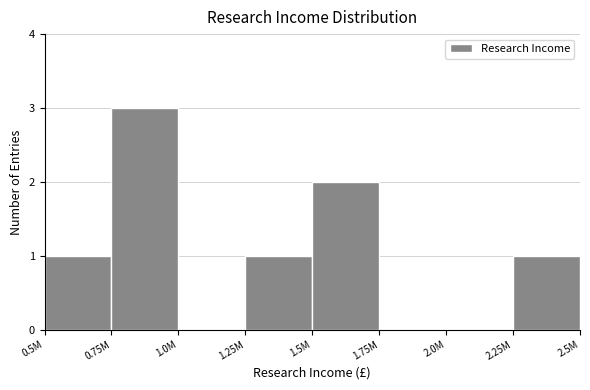

Reading left to right, transcribe all the data shown in this chart.

0.5M=1	0.75M=3	1.0M=0	1.25M=1	1.5M=2	1.75M=0	2.0M=0	2.25M=1